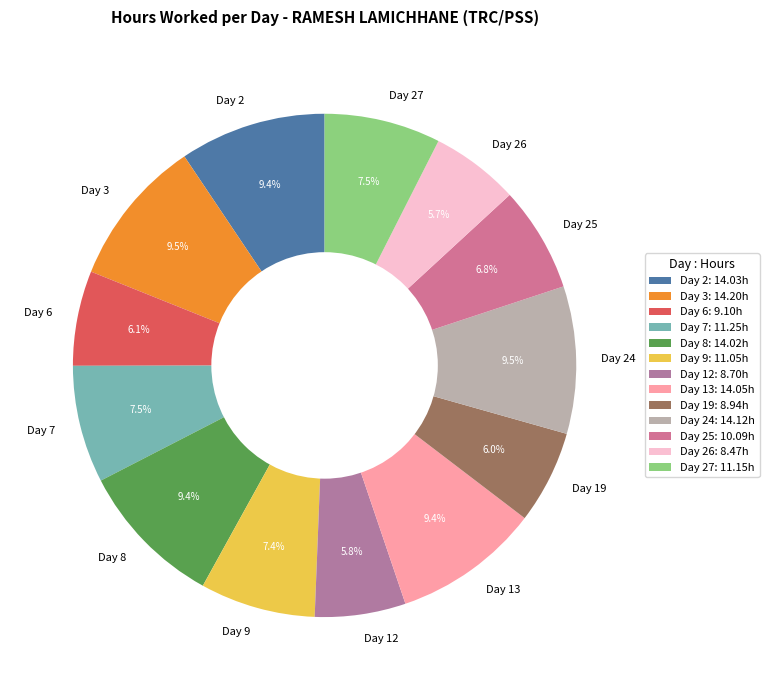

What percentage do Day 27 and Day 13 together represent?

16.9%